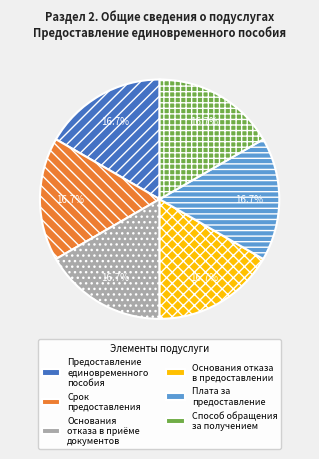

What percentage is NOT represented by Способ обращения за получением?

83.3%